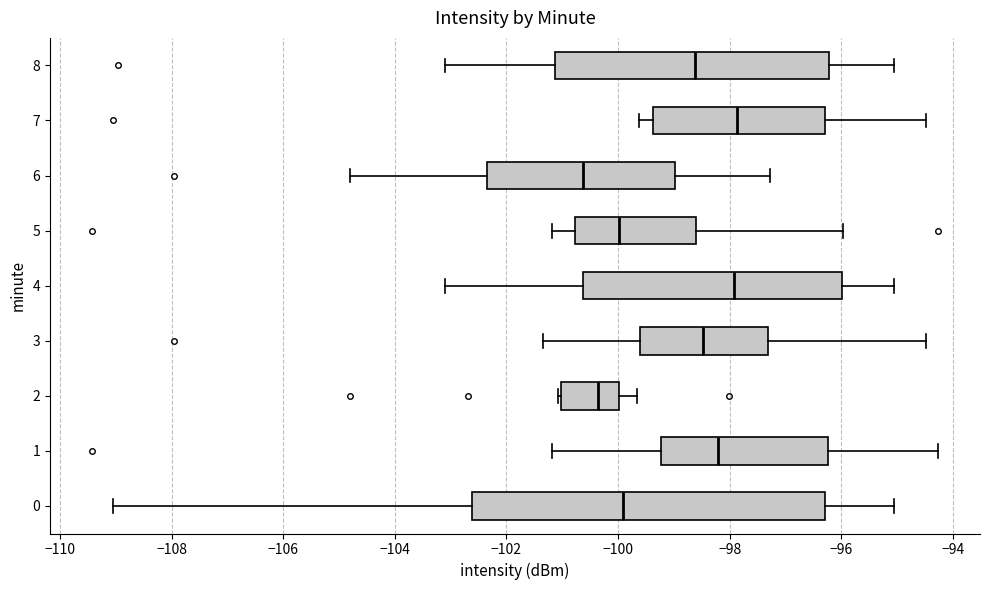

Reading bottom to top, read every box against the x-axis: the position of its median line, the range the box covers, and the ends of its whiskers. The values are not printed on the chart, so give them approximately, as read against the axis.

0: median -100.0, box -102.6 to -96.2, whiskers -109.0 to -95.0
1: median -98.2, box -99.2 to -96.2, whiskers -101.2 to -94.2
2: median -100.4, box -101.0 to -100.0, whiskers -101.0 to -99.6
3: median -98.4, box -99.6 to -97.4, whiskers -101.4 to -94.4
4: median -98.0, box -100.6 to -96.0, whiskers -103.0 to -95.0
5: median -100.0, box -100.8 to -98.6, whiskers -101.2 to -96.0
6: median -100.6, box -102.4 to -99.0, whiskers -104.8 to -97.2
7: median -97.8, box -99.4 to -96.2, whiskers -99.6 to -94.4
8: median -98.6, box -101.2 to -96.2, whiskers -103.0 to -95.0